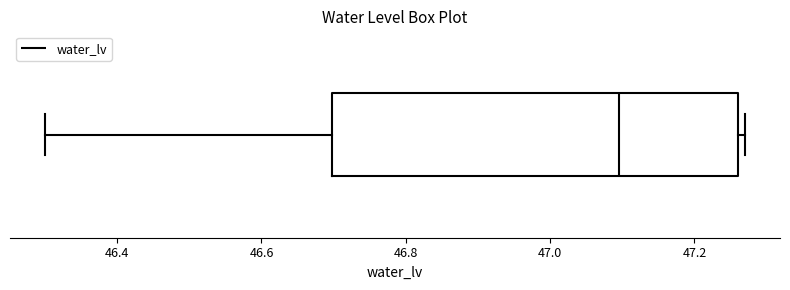

Where is the left edge of the box on the x-axis? The values are not printed on the chart, so give them approximately, as read against the axis.

46.70